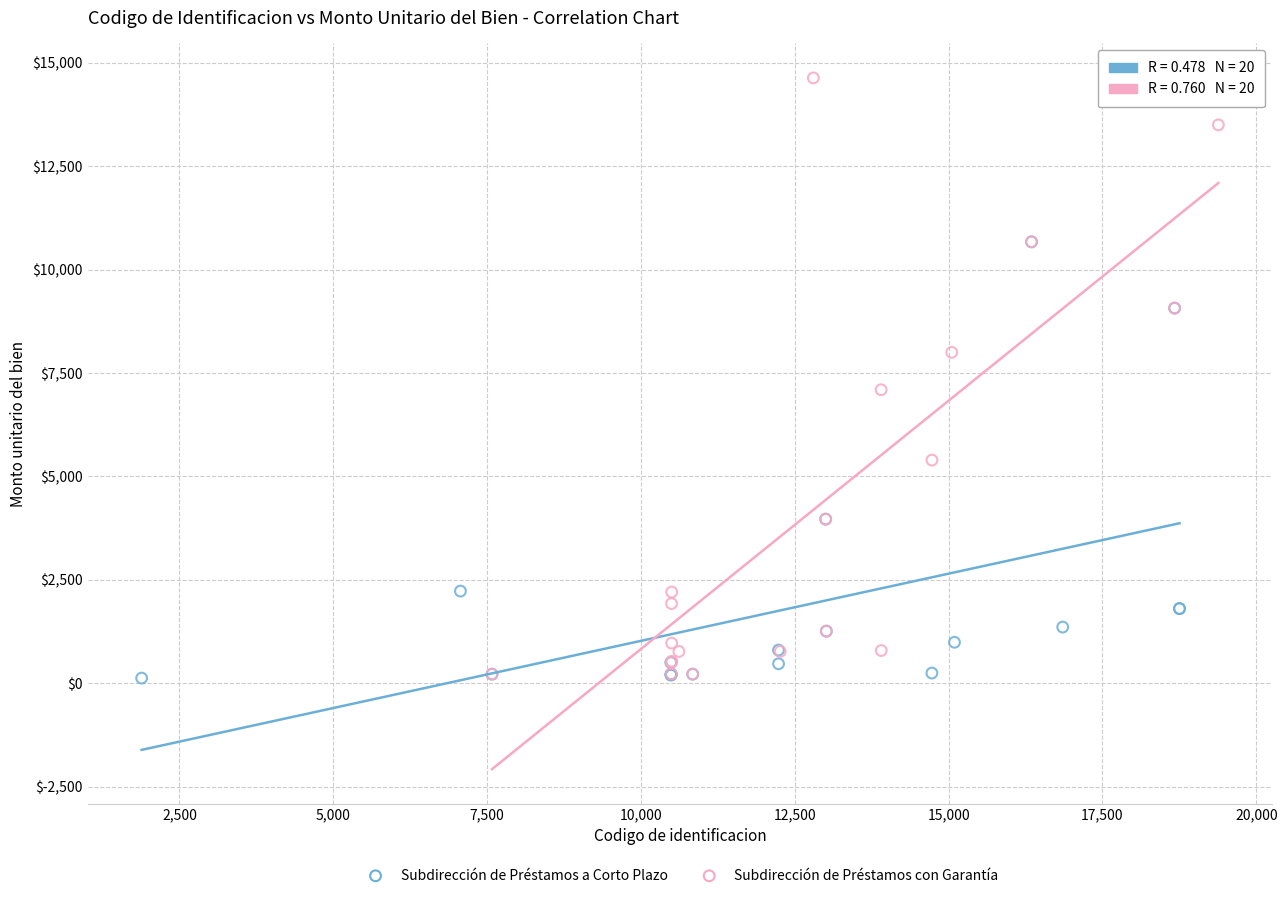

Which series has the widest spread of Y values?

Subdirección de Préstamos con Garantía